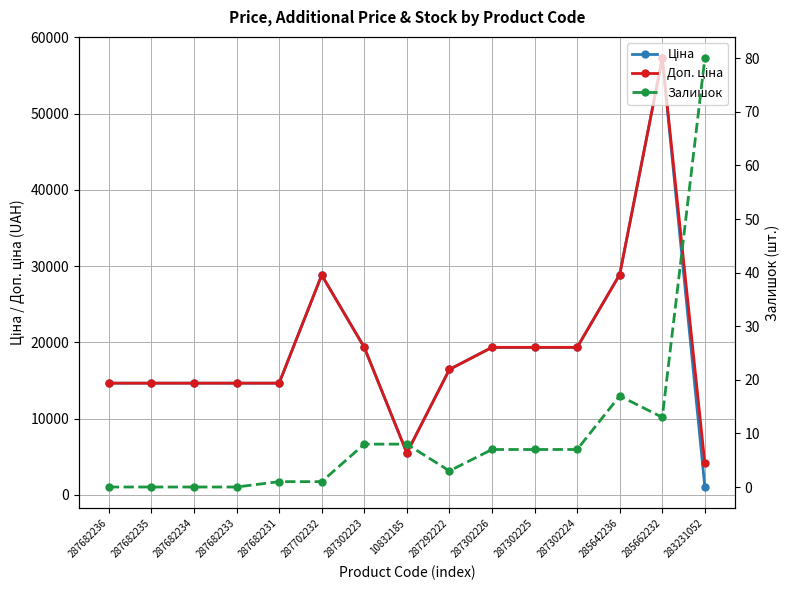

What is the difference between the second highest and minimum values in the Доп. ціна series?

24744.4